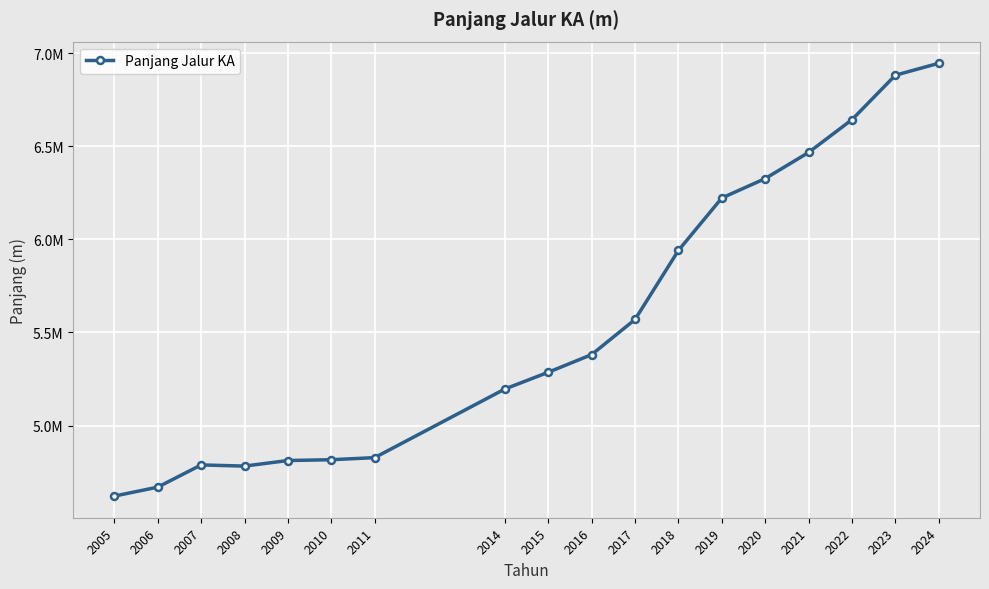

What is the change in value from 2007 to 2010?

+27971